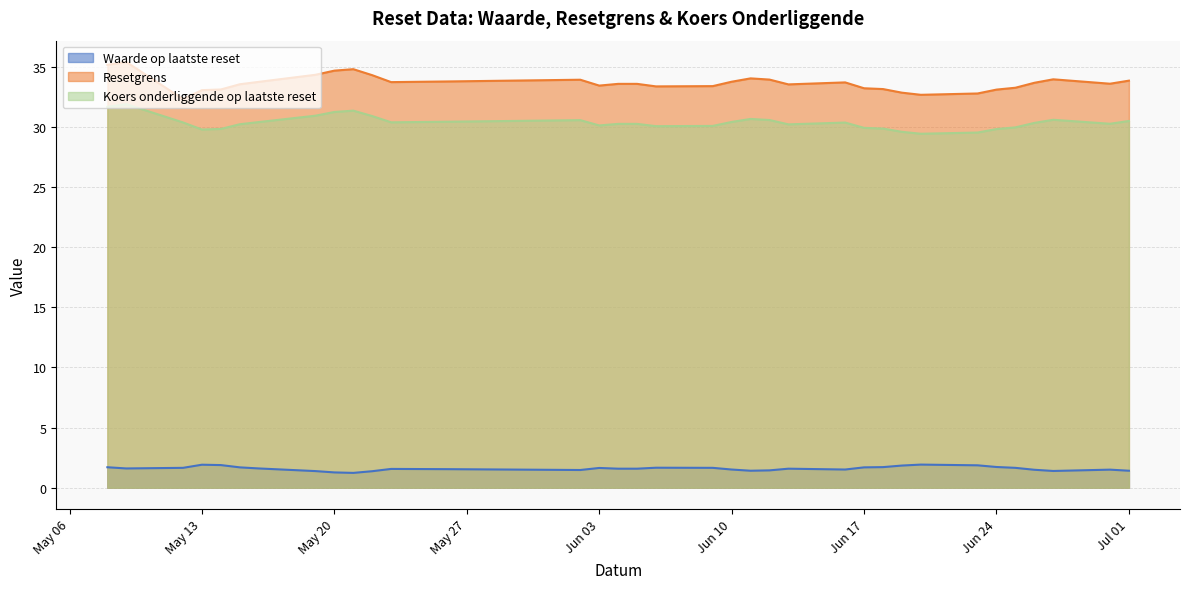

How many lines are shown in the chart?

3